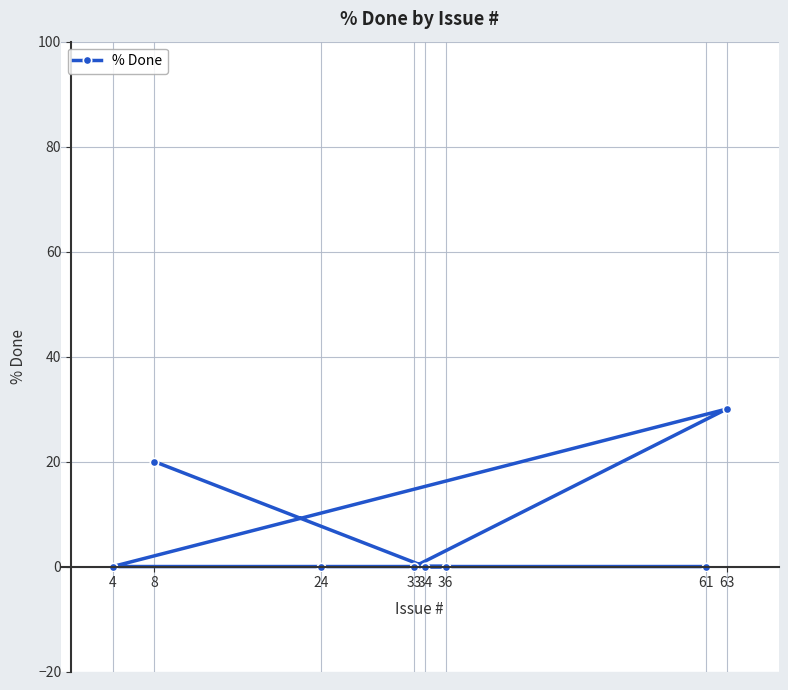

The chart shows a value of -19 at 34. True or false?

False